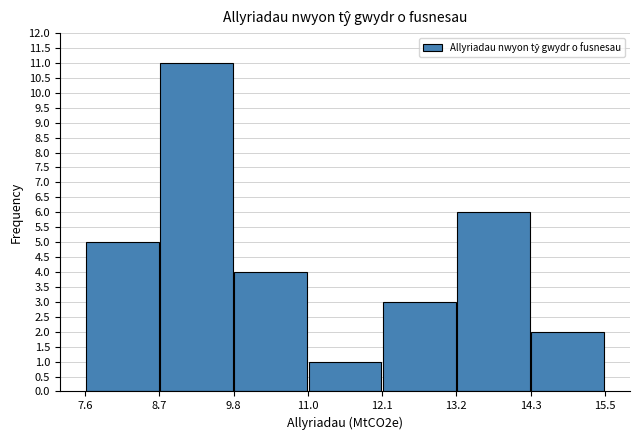

Reading left to right, list every bar in this chart as the range it spans on the x-axis followed by its height. The values are not printed on the chart, so give them approximately, as read against the axis.

7.6 to 8.7: 5
8.7 to 9.8: 11
9.8 to 11.0: 4
11.0 to 12.1: 1
12.1 to 13.2: 3
13.2 to 14.3: 6
14.3 to 15.5: 2